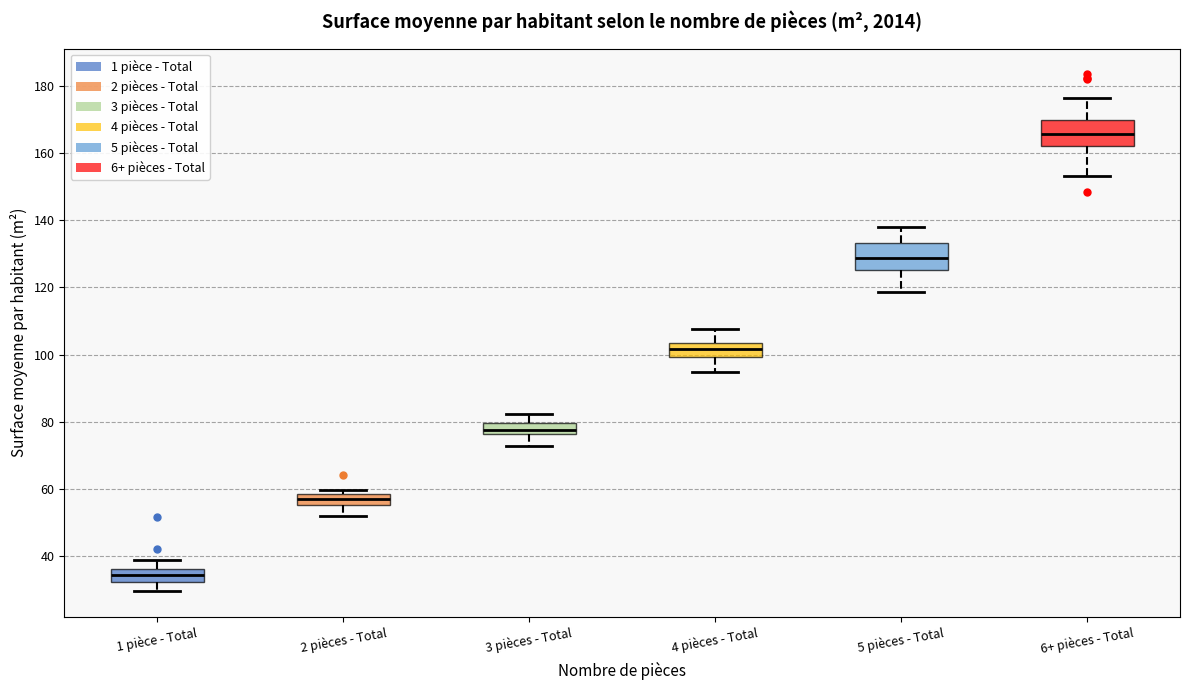

Reading left to right, transcribe this box plot: for each box, give where its median line is, the range the box spans, and where its two whiskers end, as read against the y-axis. The values are not printed on the chart, so give them approximately, as read against the axis.

1 pièce - Total: median 34, box 32 to 36, whiskers 30 to 38
2 pièces - Total: median 58 (inside the box), box 56 to 58, whiskers 52 to 60
3 pièces - Total: median 78, box 76 to 80, whiskers 72 to 82
4 pièces - Total: median 102, box 100 to 104, whiskers 94 to 108
5 pièces - Total: median 128, box 126 to 134, whiskers 118 to 138
6+ pièces - Total: median 166, box 162 to 170, whiskers 154 to 176